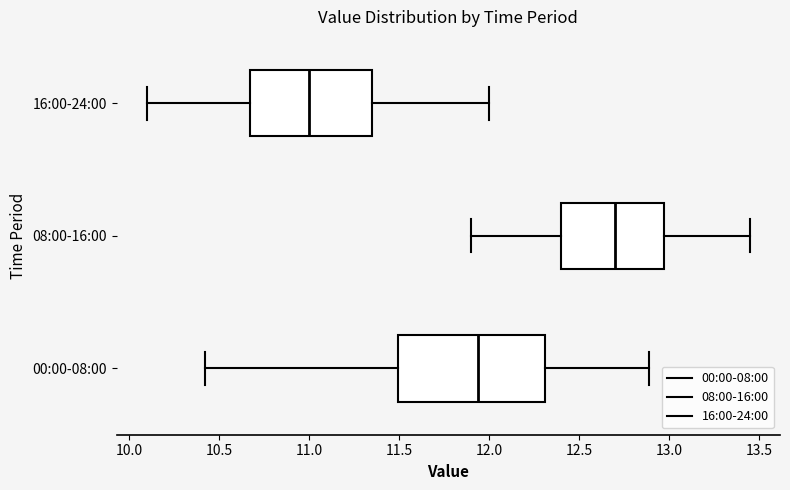

Which box's median line is the furthest to the left?

16:00-24:00